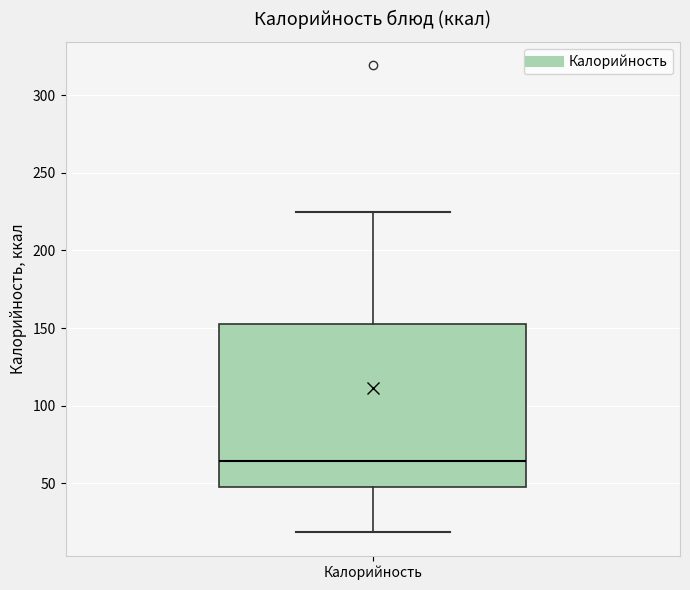

Transcribe this box plot: give where the median line is, the range the box spans, and where the two whiskers end, as read against the y-axis. The values are not printed on the chart, so give them approximately, as read against the axis.

median 65, box 45 to 155, whiskers 20 to 225